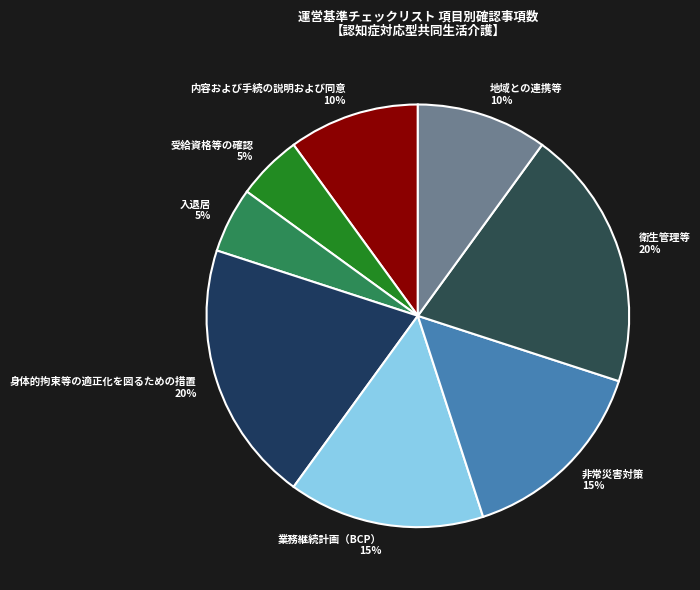

Count the number of slices in the pie.

8